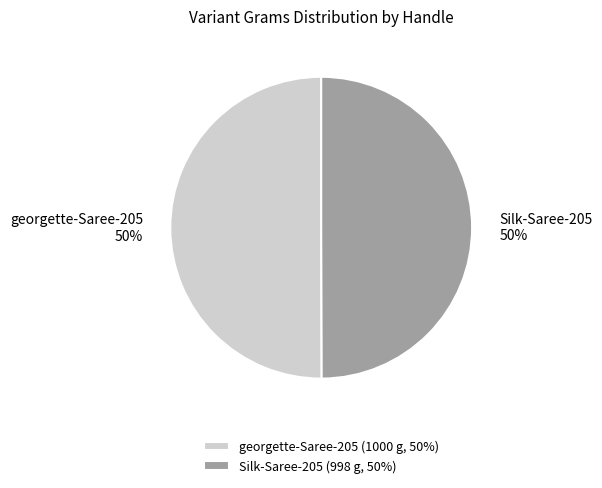

To the nearest percent, what portion does Silk-Saree-205 represent?

50%